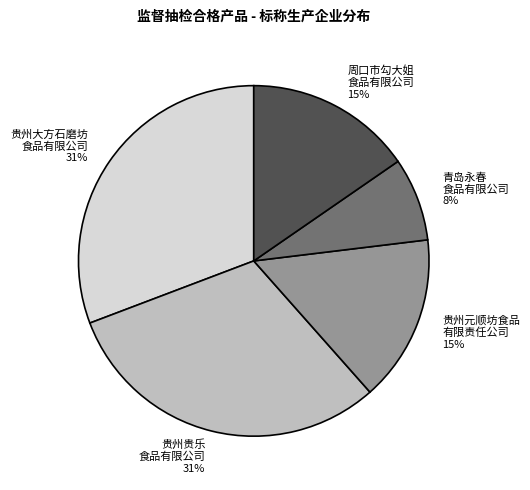

True or false: 贵州大方石磨坊 食品有限公司 accounts for 24% of the total.

False